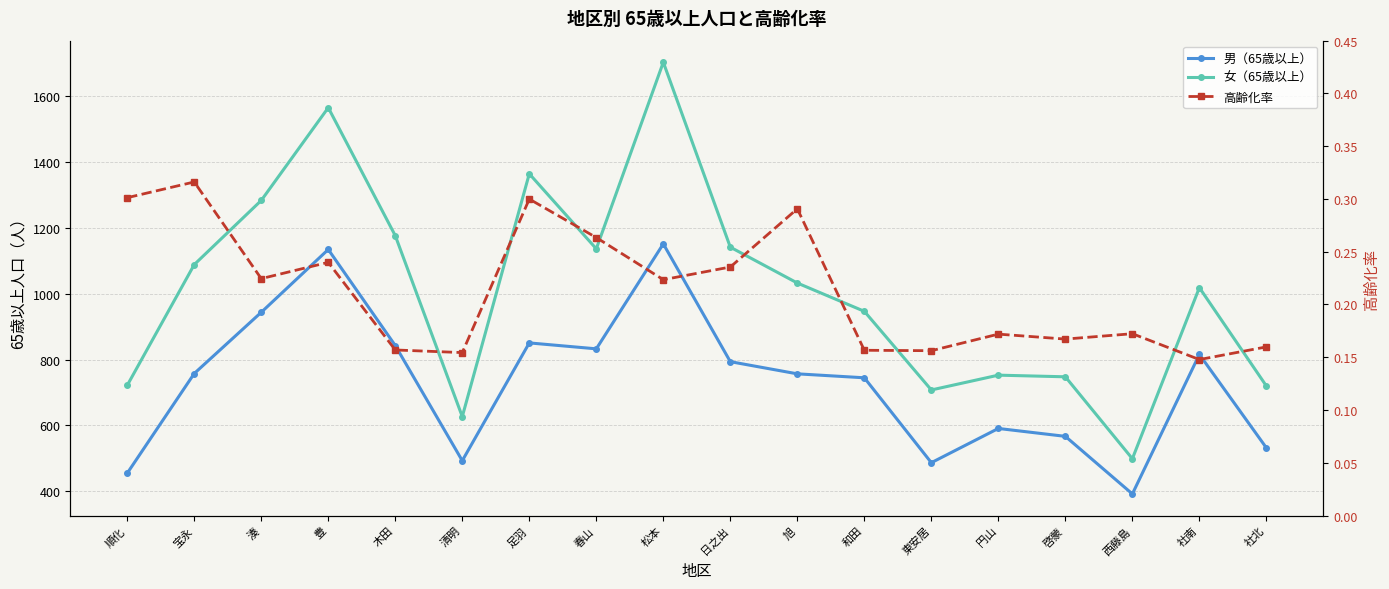

Rank the series at 春山 from highest to lowest value.

女（65歳以上）, 男（65歳以上）, 高齢化率